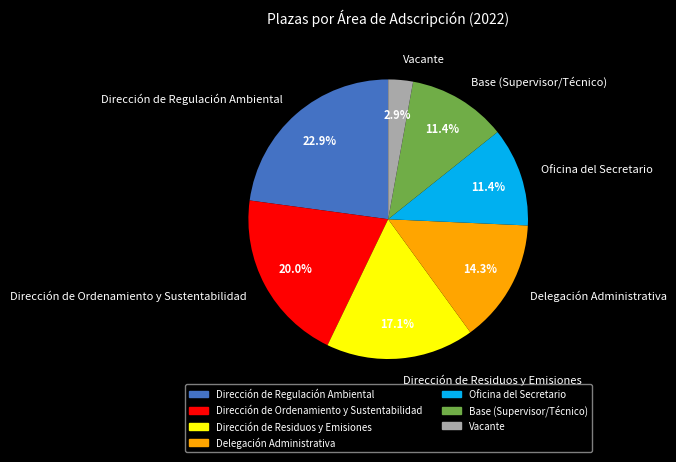

To the nearest percent, what is the average slice percentage?

14%